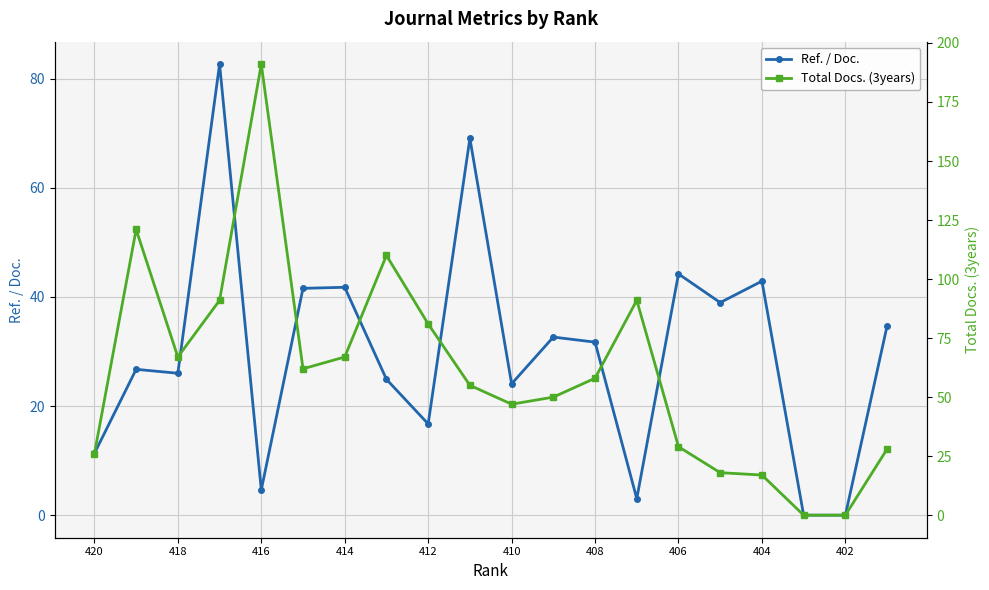

What are all the series names shown in the legend?

Ref. / Doc., Total Docs. (3years)